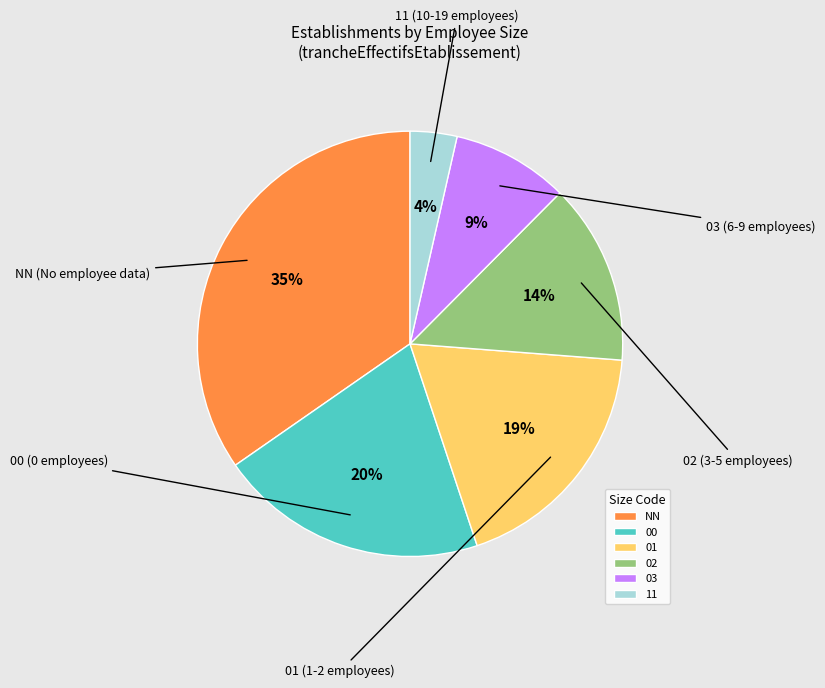

What percentage is the NN slice, to the nearest percent?

35%